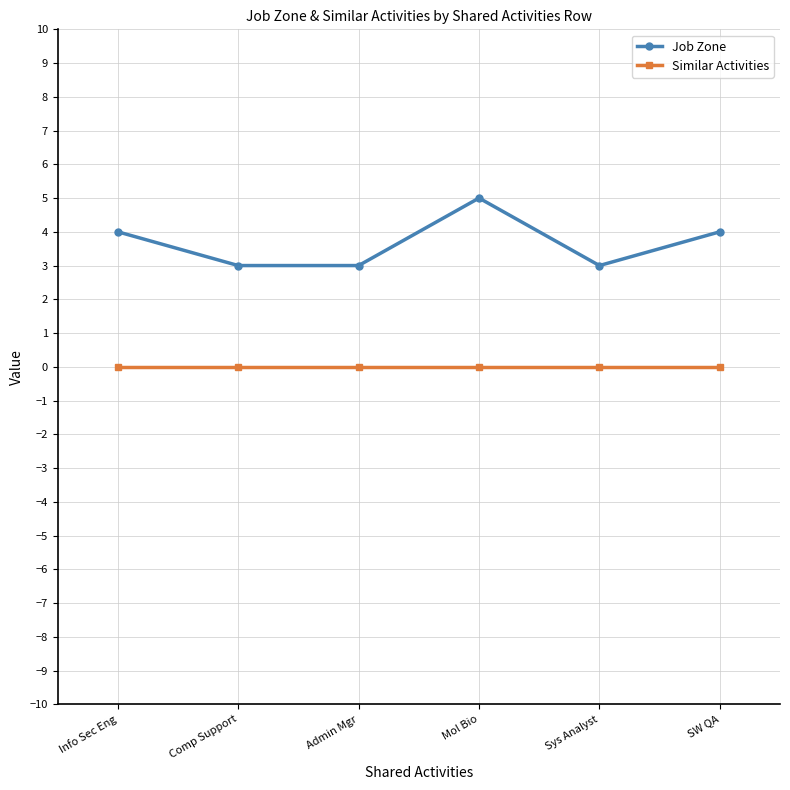

What is the value of the Job Zone point at the 3rd from the left?

3